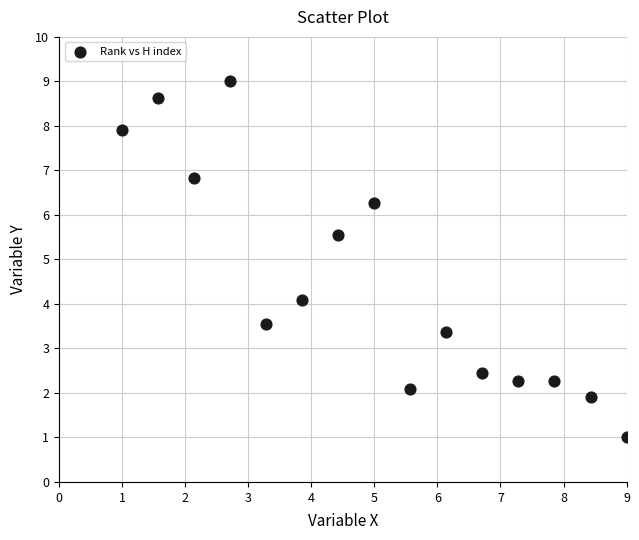

What is the range of Y values (max minus min)?

8.0